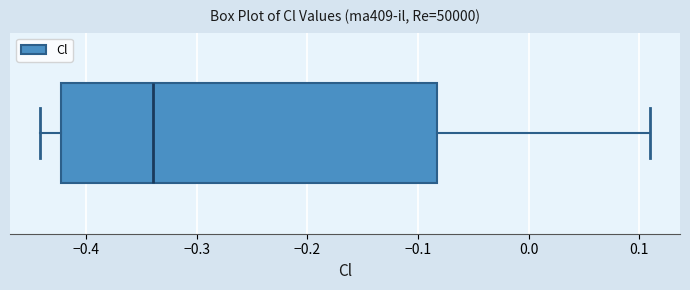

Transcribe this box plot: give where the median line is, the range the box spans, and where the two whiskers end, as read against the x-axis. The values are not printed on the chart, so give them approximately, as read against the axis.

median -0.34, box -0.42 to -0.08, whiskers -0.44 to 0.11